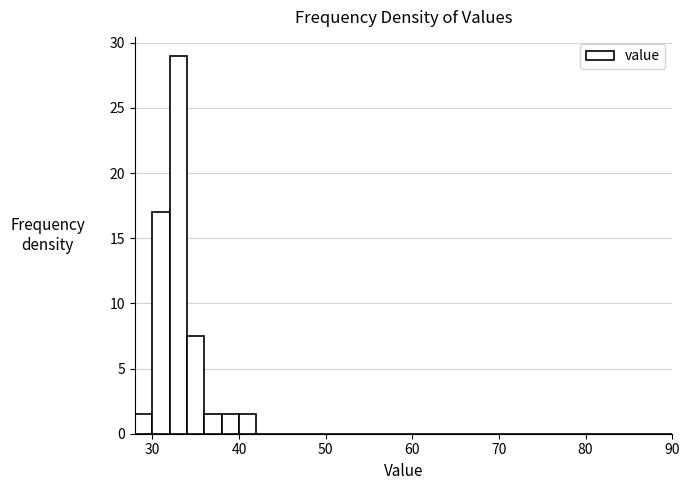

Around what value on the x-axis is the tallest bar? Give the approximate position of its centre, as read against the axis.

33